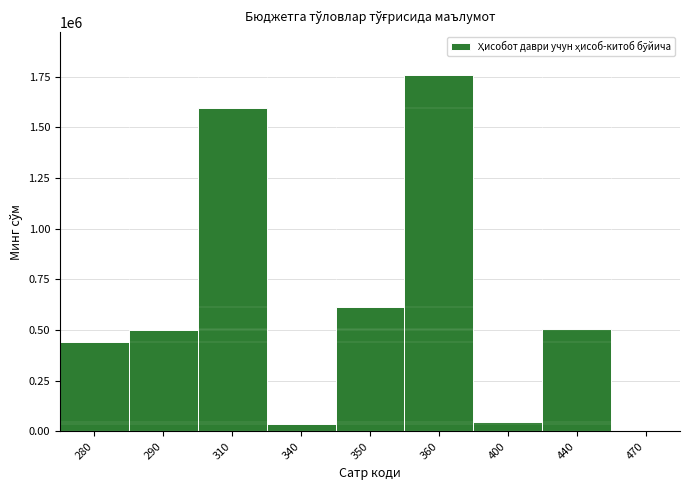

What is the ratio of the value at 310 to the value at 440?

3.1